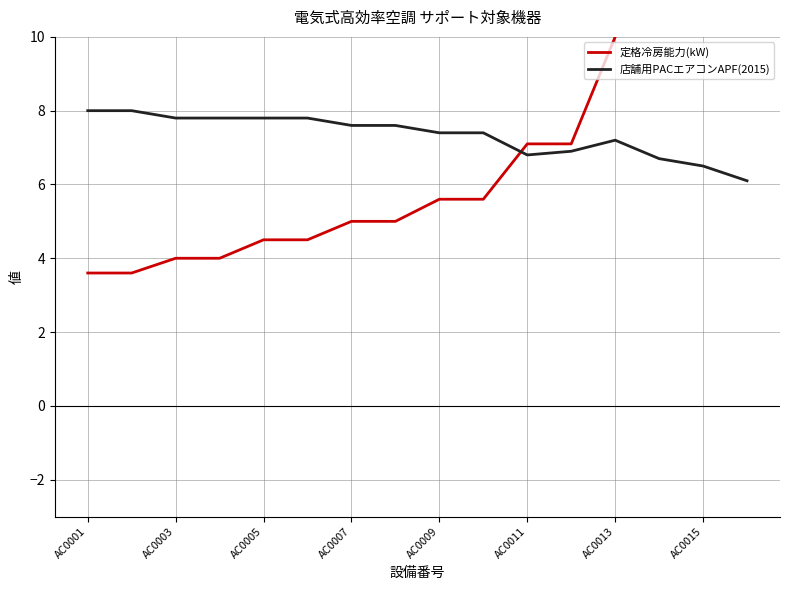

Is this an area chart (filled region under the line)?

No